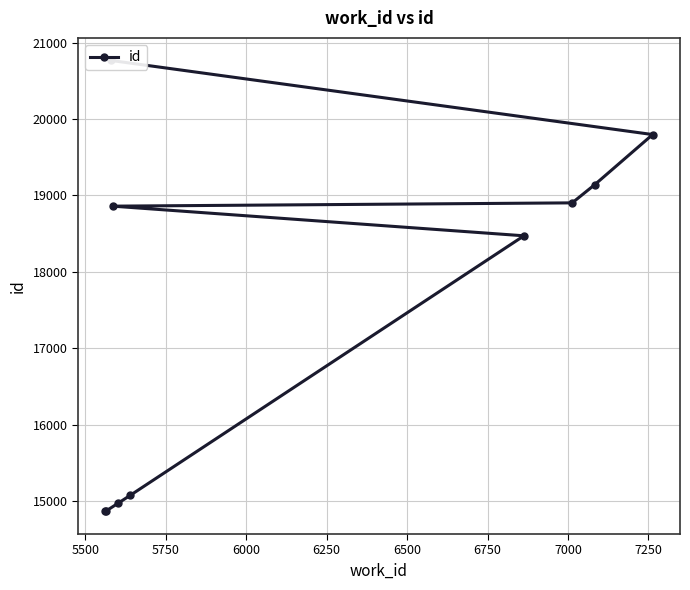

What is the value of the 9th point from the left?

19797